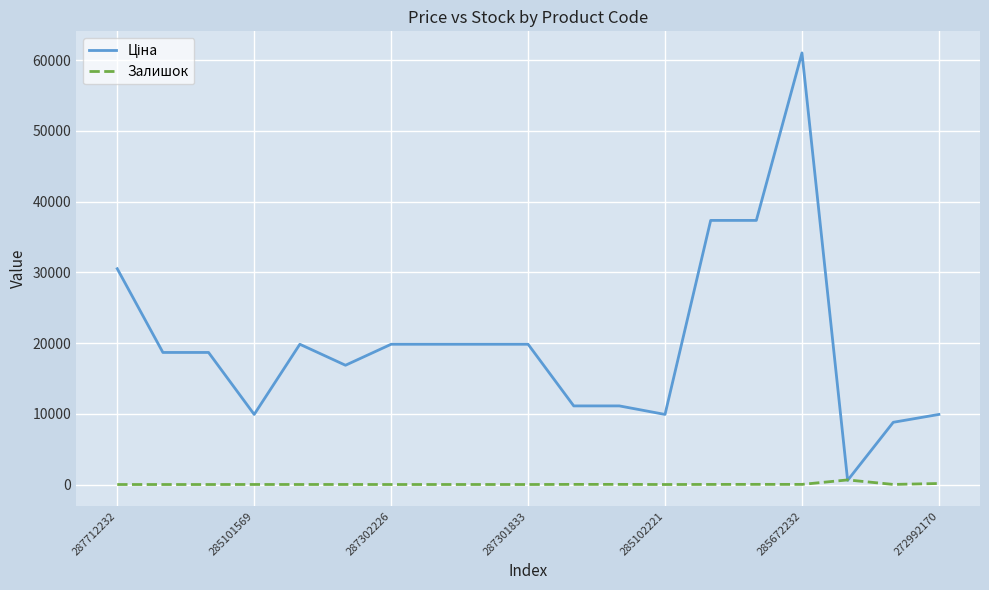

What is the maximum value shown in the chart?

61024.7